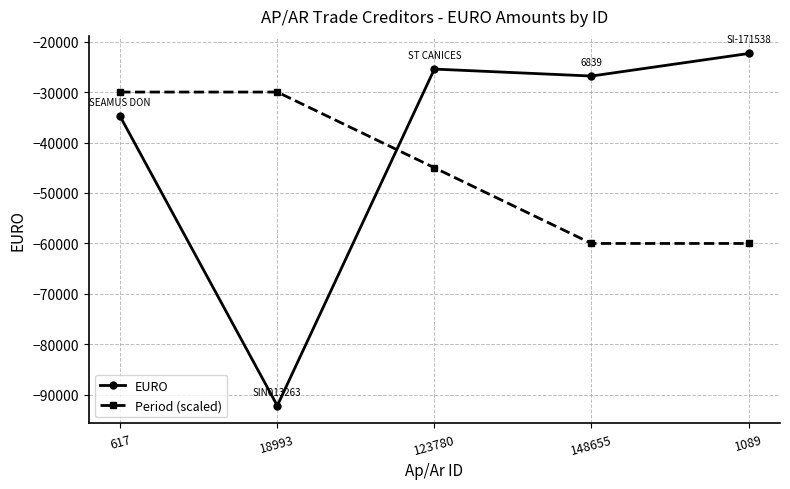

At which category does the chart reach its minimum across all series?

18993